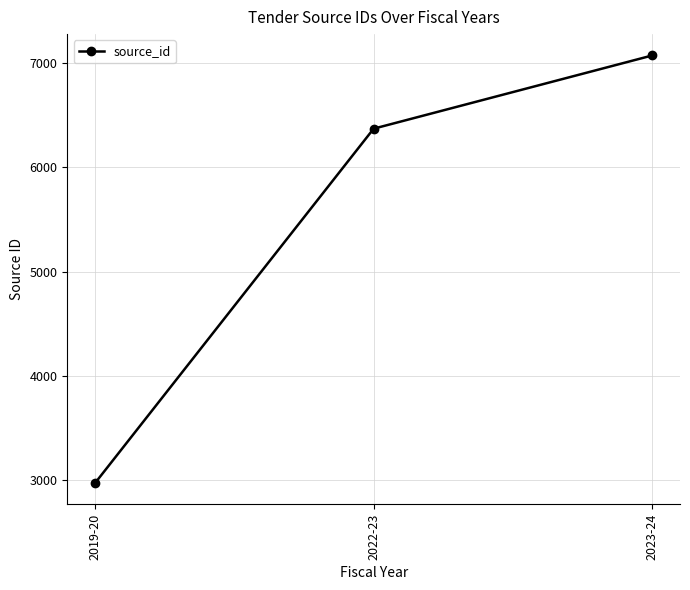

How many values are between 2974 and 7074?

3